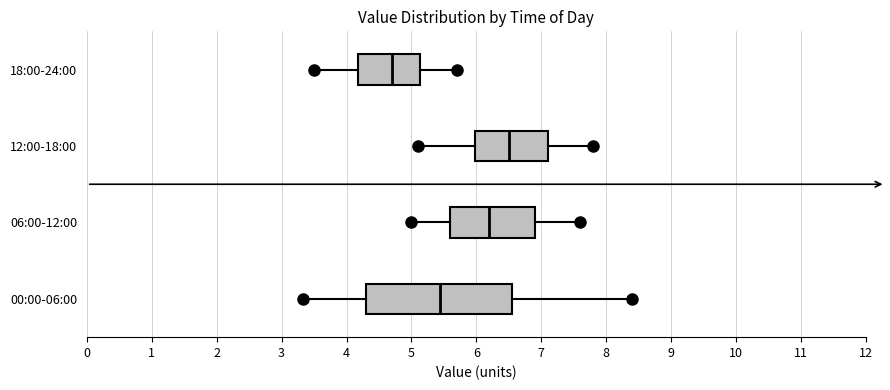

Which box is the widest, from its left edge to its right edge?

00:00-06:00